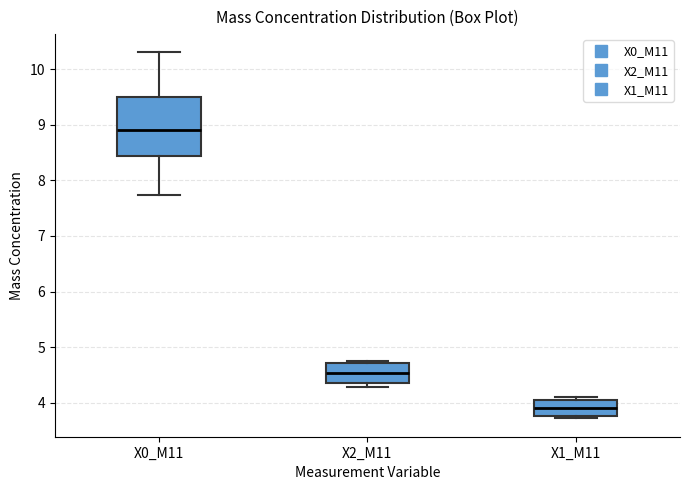

Comparing the boxes themselves (not the whiskers), which one is the tallest?

X0_M11